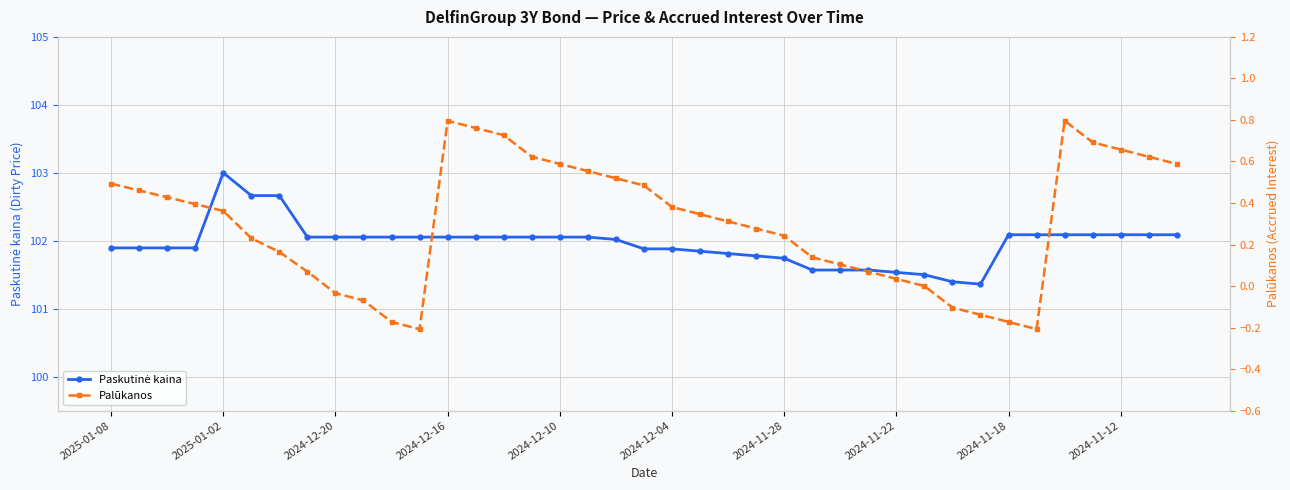

How many data points in Paskutinė kaina are above 102?

22